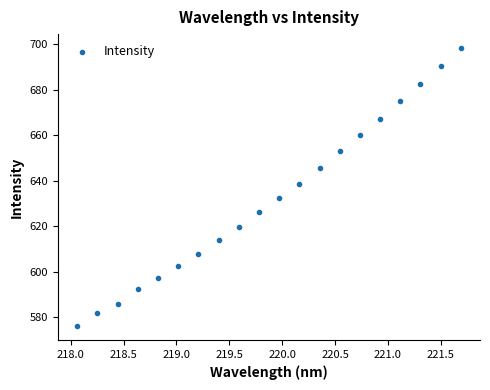

What is the range of X values (max minus min)?

3.6